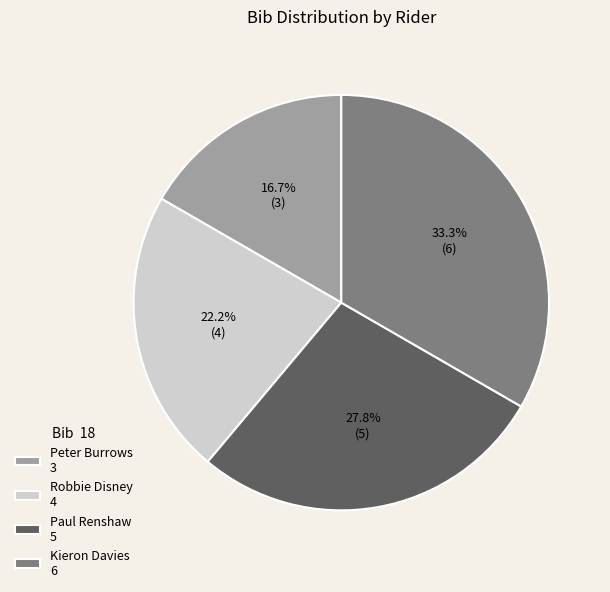

To the nearest percent, what is the difference between the Paul Renshaw and Robbie Disney slice percentages?

6%